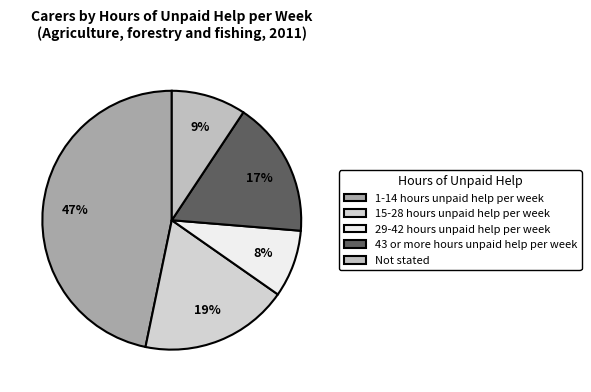

To the nearest percent, what is the combined percentage of Not stated and 43 or more hours unpaid help per week?

26%